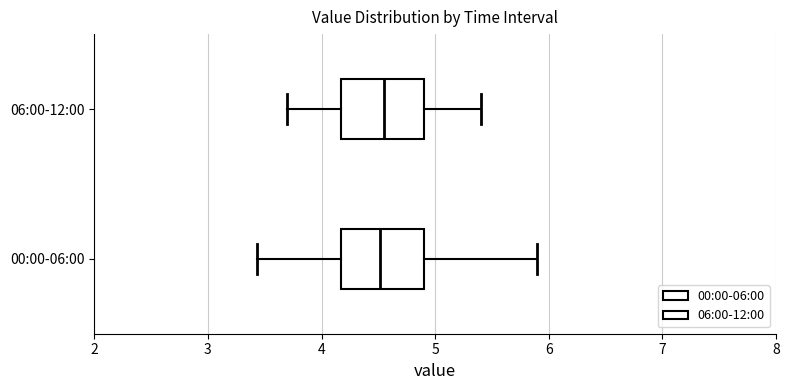

Reading bottom to top, read every box against the x-axis: the position of its median line, the range the box covers, and the ends of its whiskers. The values are not printed on the chart, so give them approximately, as read against the axis.

00:00-06:00: median 4.5, box 4.2 to 4.9, whiskers 3.4 to 5.9
06:00-12:00: median 4.6, box 4.2 to 4.9, whiskers 3.7 to 5.4